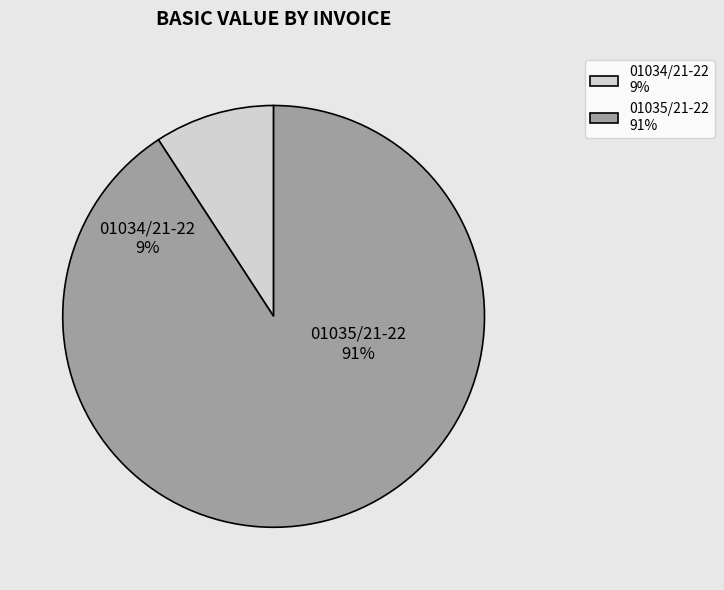

How many slices are in this pie chart?

2